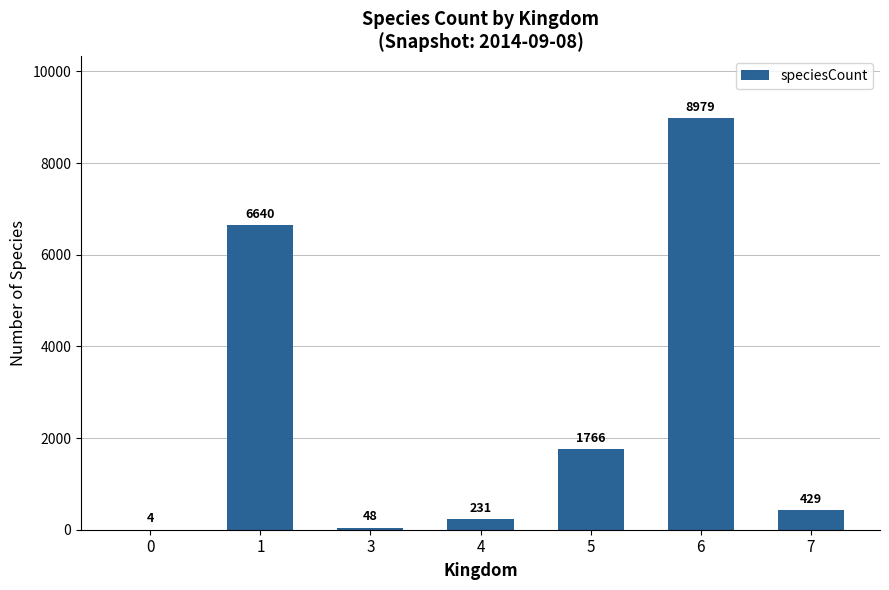

Are the bars grouped side by side (vs. stacked)?

No